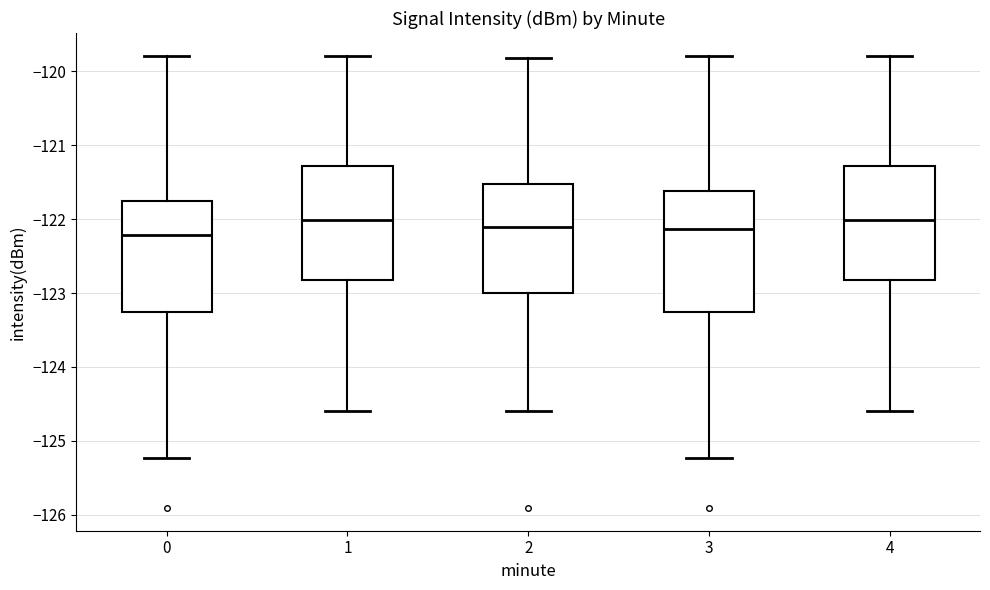

Reading left to right, read every box against the y-axis: the position of its median line, the range the box covers, and the ends of its whiskers. The values are not printed on the chart, so give them approximately, as read against the axis.

0: median -122.2, box -123.3 to -121.8, whiskers -125.2 to -119.8
1: median -122.0, box -122.8 to -121.3, whiskers -124.6 to -119.8
2: median -122.1, box -123.0 to -121.5, whiskers -124.6 to -119.8
3: median -122.1, box -123.3 to -121.6, whiskers -125.2 to -119.8
4: median -122.0, box -122.8 to -121.3, whiskers -124.6 to -119.8